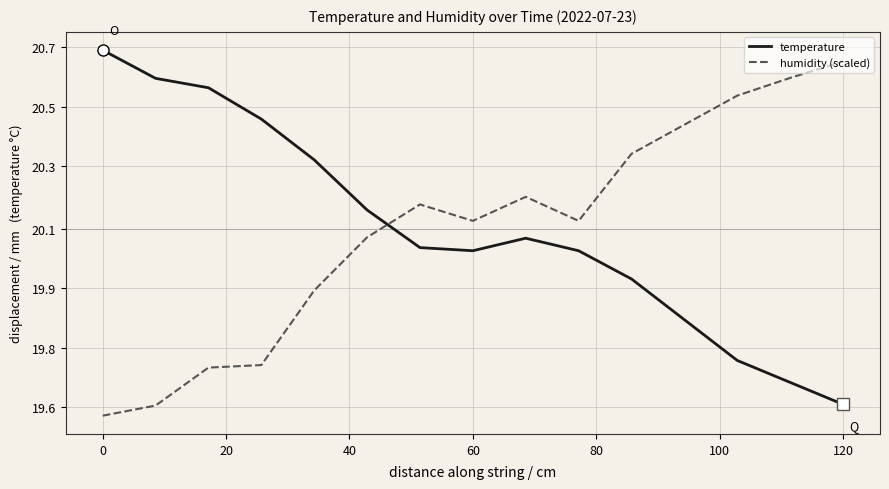

True or false: humidity (scaled) has more than 0 points higher than both neighbors.

True